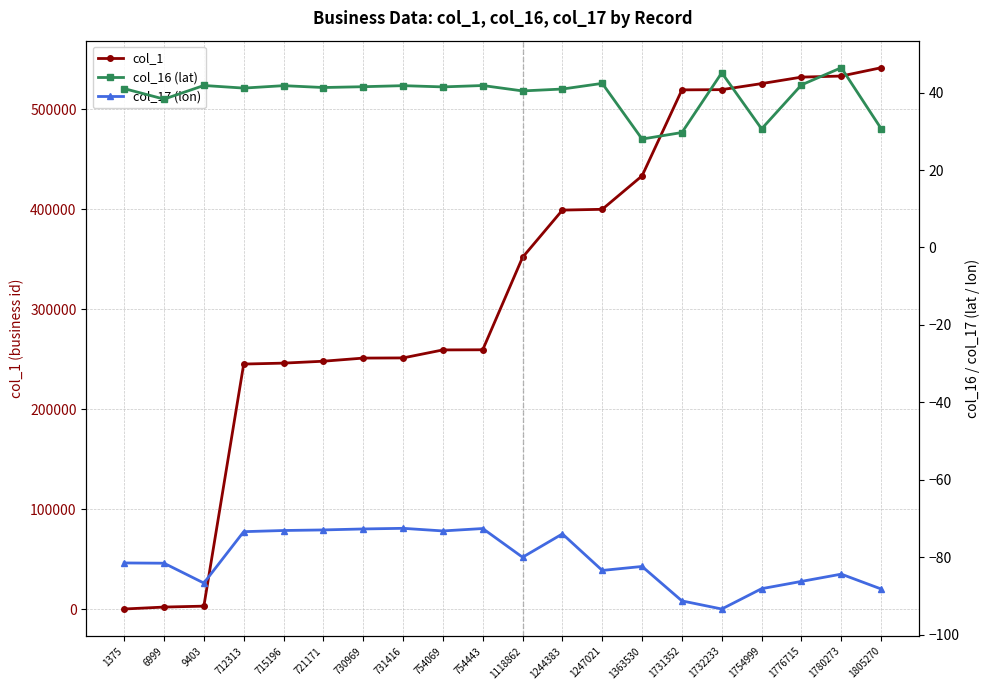

Which has a higher value, 1244383 or 1780273?

1780273